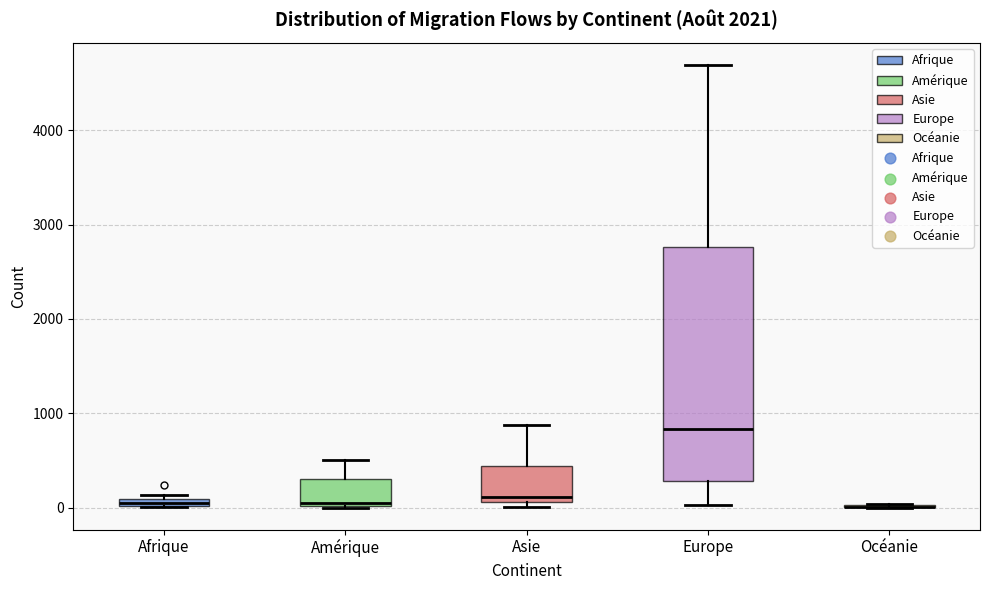

Which box is the tallest, from its lower edge to its upper edge?

Europe